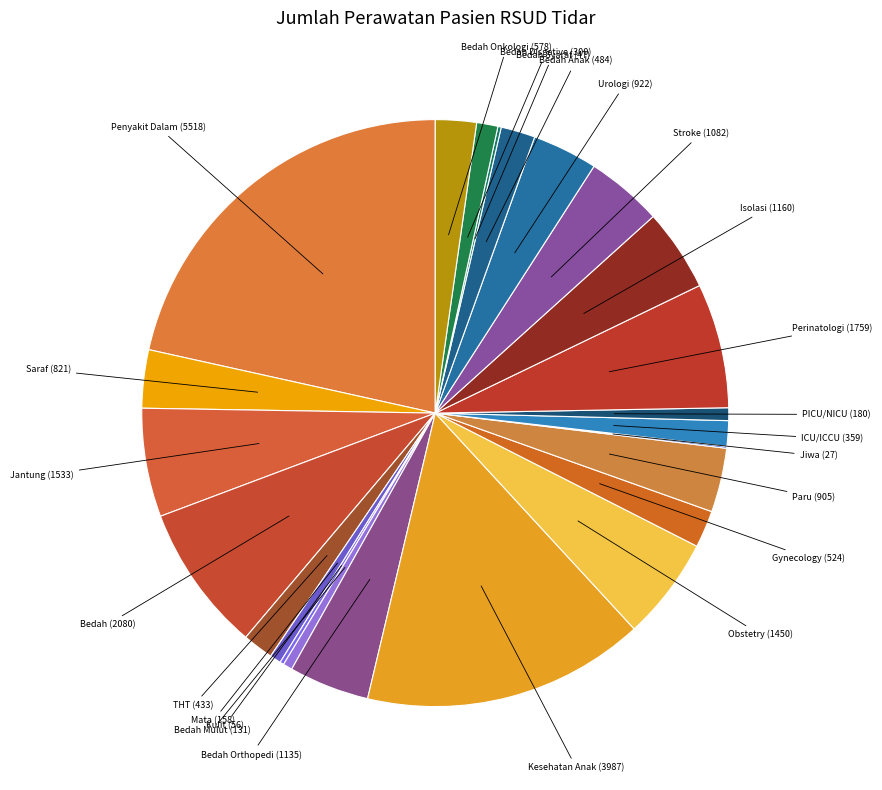

Between Bedah and Isolasi, which is larger?

Bedah